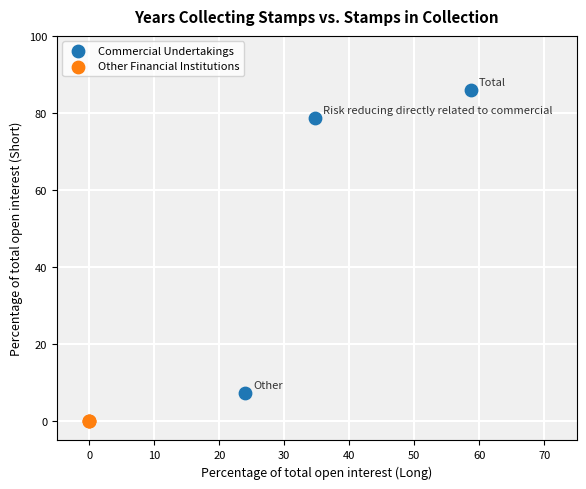

Which series reaches the minimum Y coordinate?

Other Financial Institutions